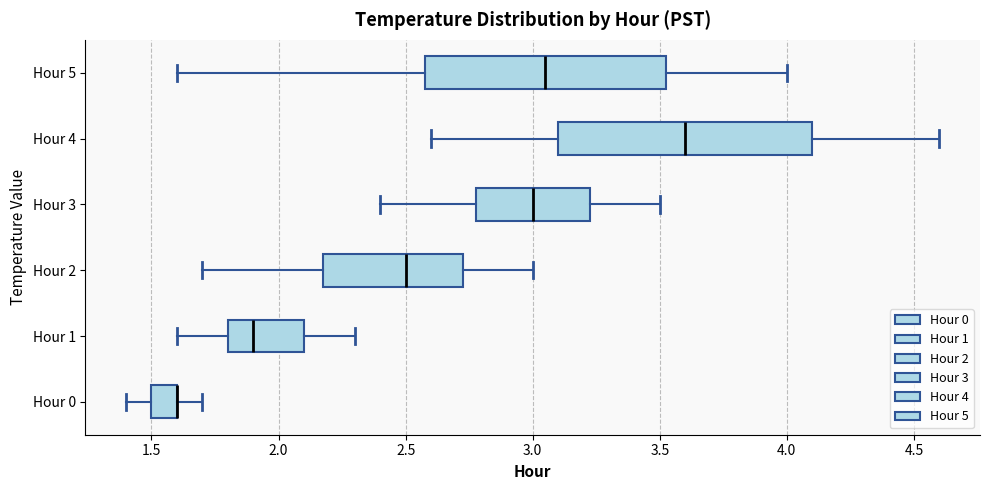

Reading bottom to top, read every box against the x-axis: the position of its median line, the range the box covers, and the ends of its whiskers. The values are not printed on the chart, so give them approximately, as read against the axis.

Hour 0: median 1.60 (drawn on the box's right edge), box 1.50 to 1.60, whiskers 1.40 to 1.70
Hour 1: median 1.90, box 1.80 to 2.10, whiskers 1.60 to 2.30
Hour 2: median 2.50, box 2.20 to 2.75, whiskers 1.70 to 3.00
Hour 3: median 3.00, box 2.80 to 3.25, whiskers 2.40 to 3.50
Hour 4: median 3.60, box 3.10 to 4.10, whiskers 2.60 to 4.60
Hour 5: median 3.05, box 2.60 to 3.55, whiskers 1.60 to 4.00